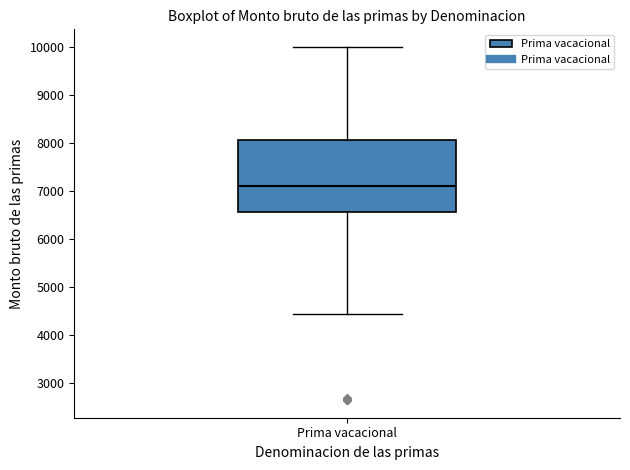

Read this box plot against the y-axis: the position of the median line, the range covered by the box, and the ends of both whiskers. The values are not printed on the chart, so give them approximately, as read against the axis.

median 7100, box 6600 to 8100, whiskers 4400 to 10000